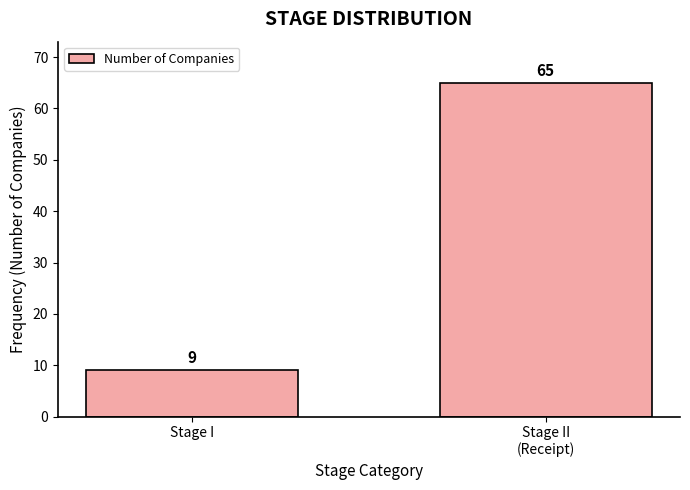

Reading left to right, extract all data points from this chart.

9	65